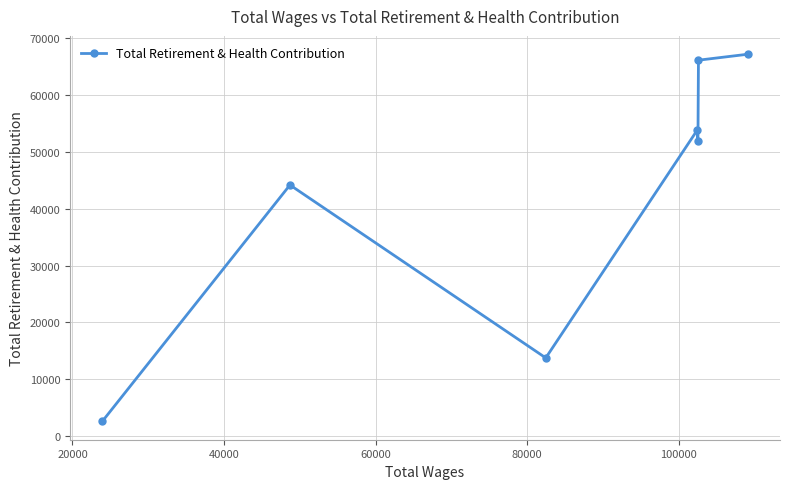

How many points are lower than both their immediate neighbors (excluding endpoints)?

2